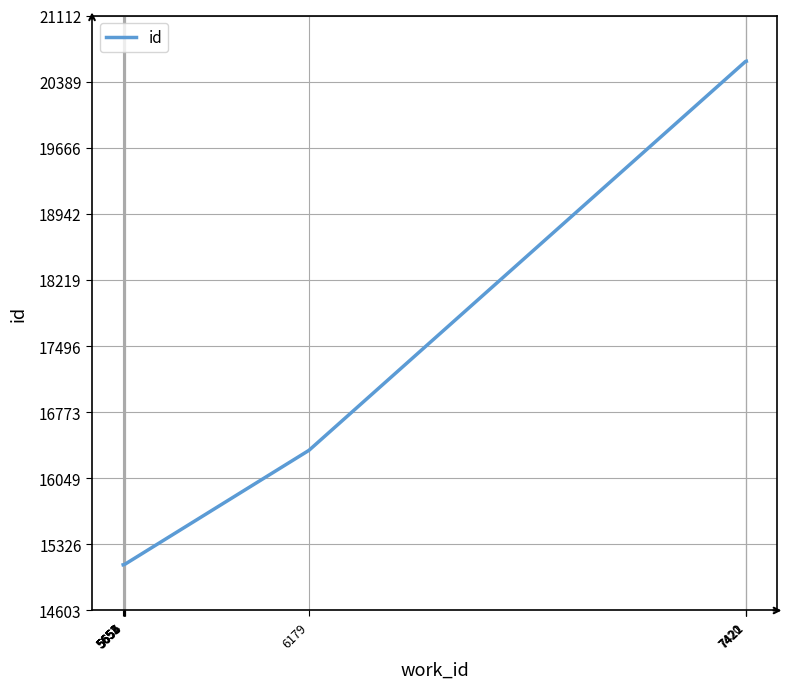

At which label is the value closest to 17857?

6179